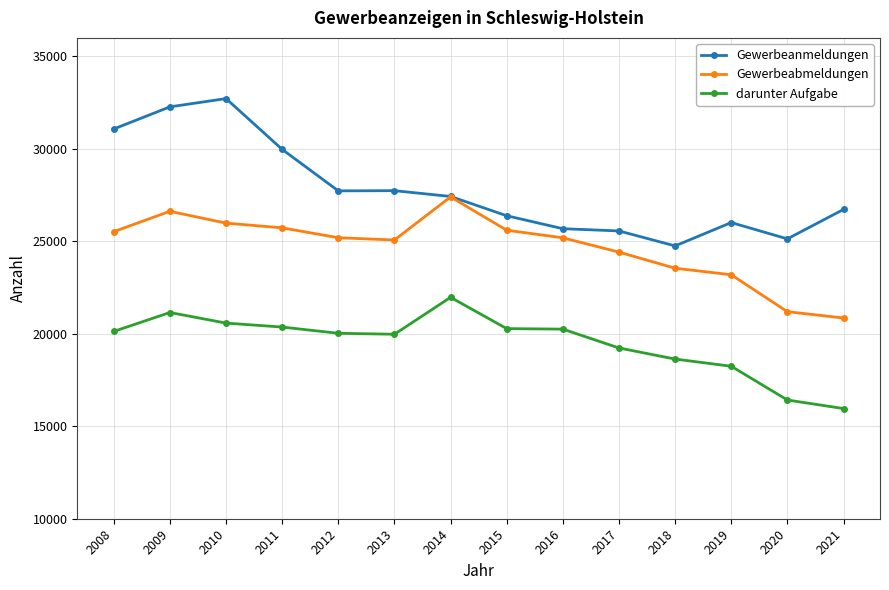

Does the chart have visible grid lines?

Yes